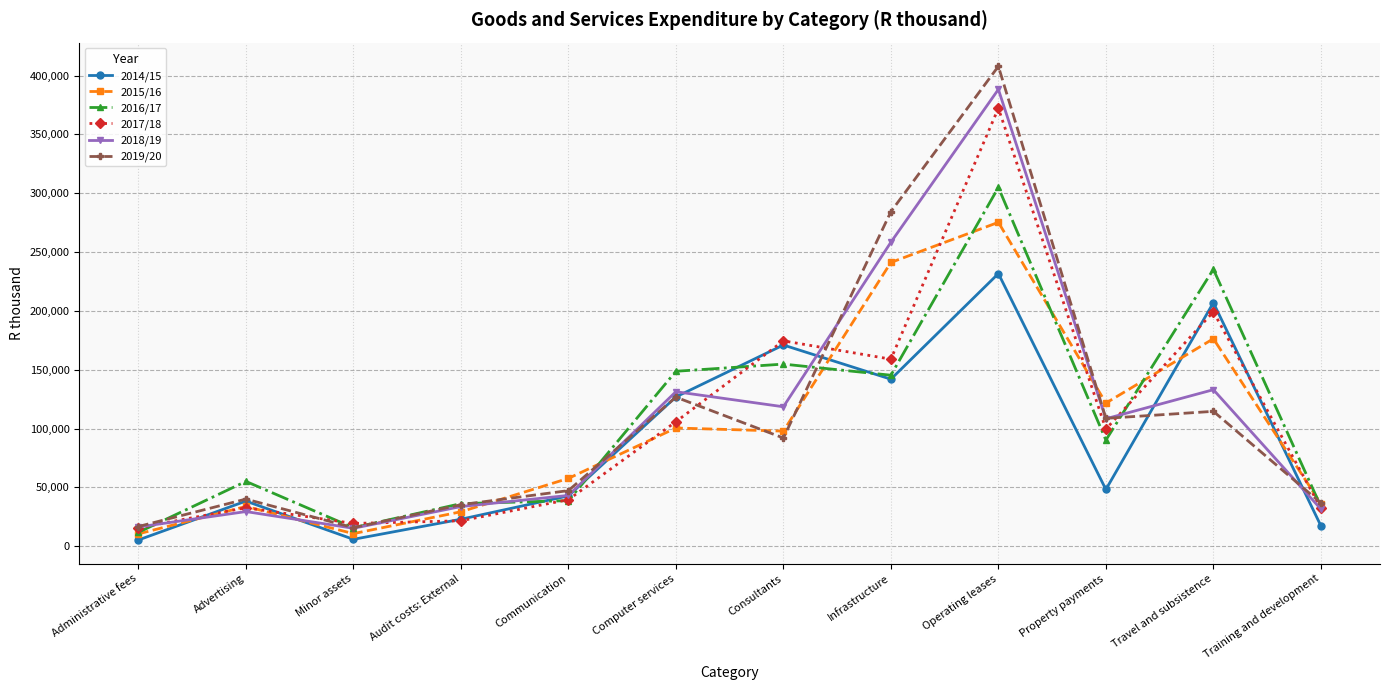

What is the label of the 7th point from the right?

Computer services